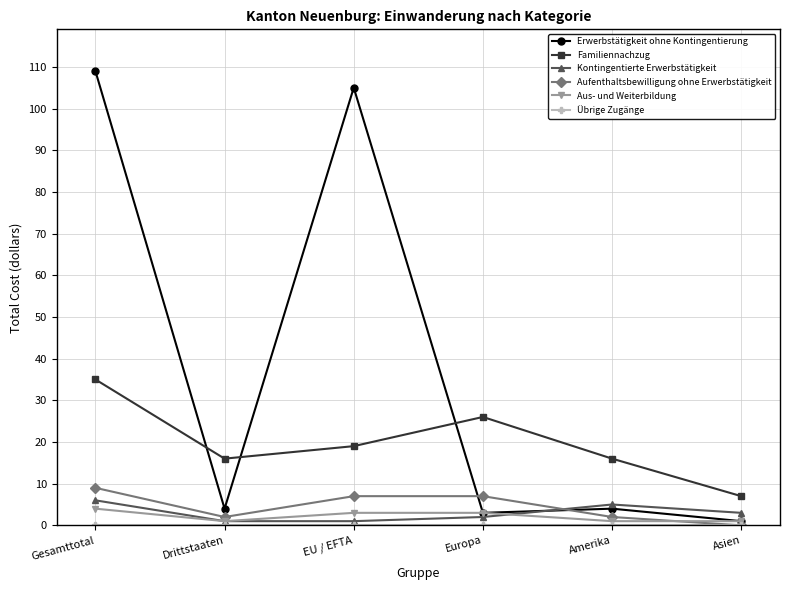

True or false: Familiennachzug has a value of 26 at Drittstaaten.

False